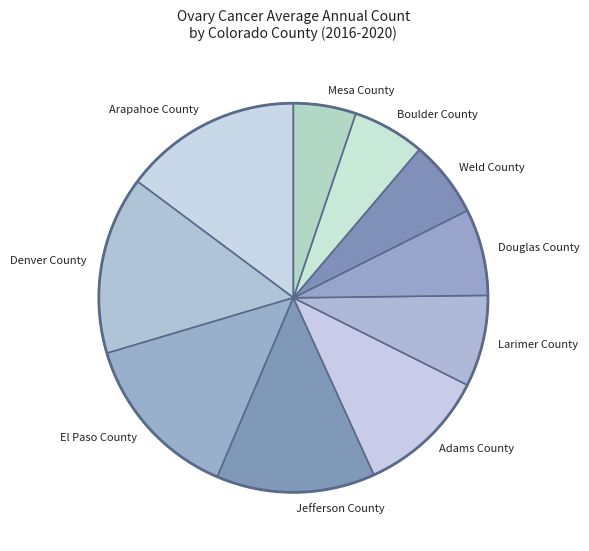

Count the number of slices in the pie.

10